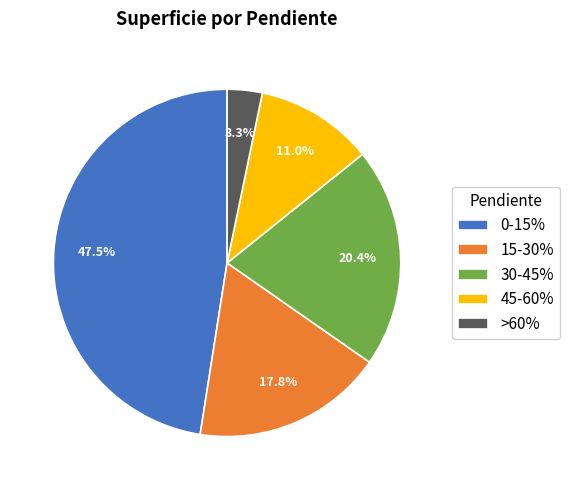

What percentage is the >60% slice, to the nearest percent?

3%